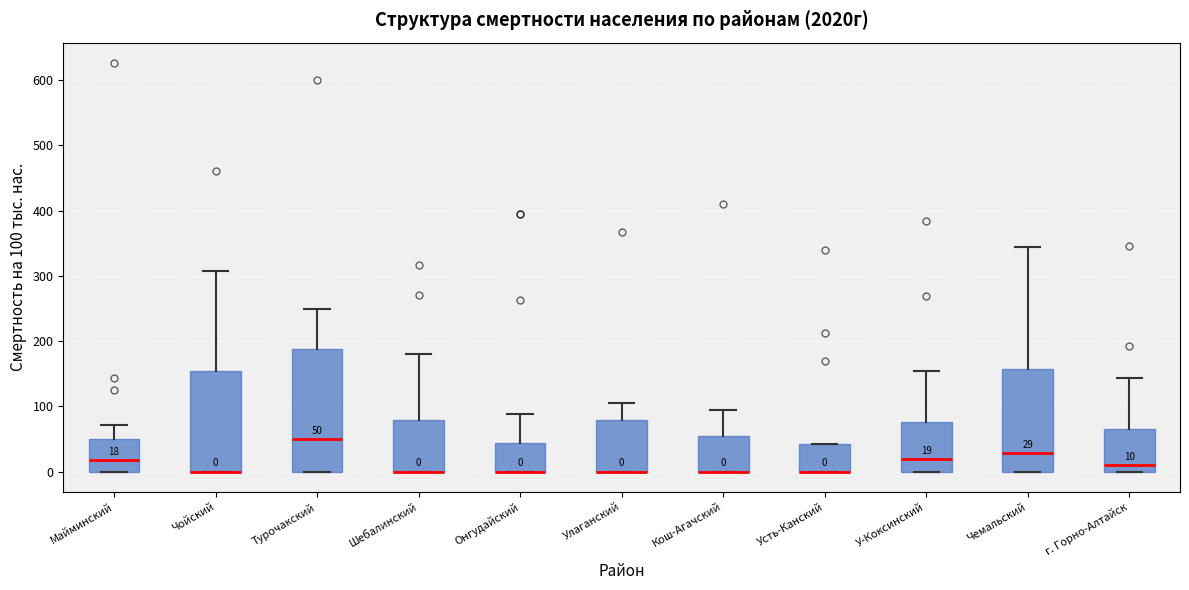

Which box is the tallest, from its lower edge to its upper edge?

Турочакский